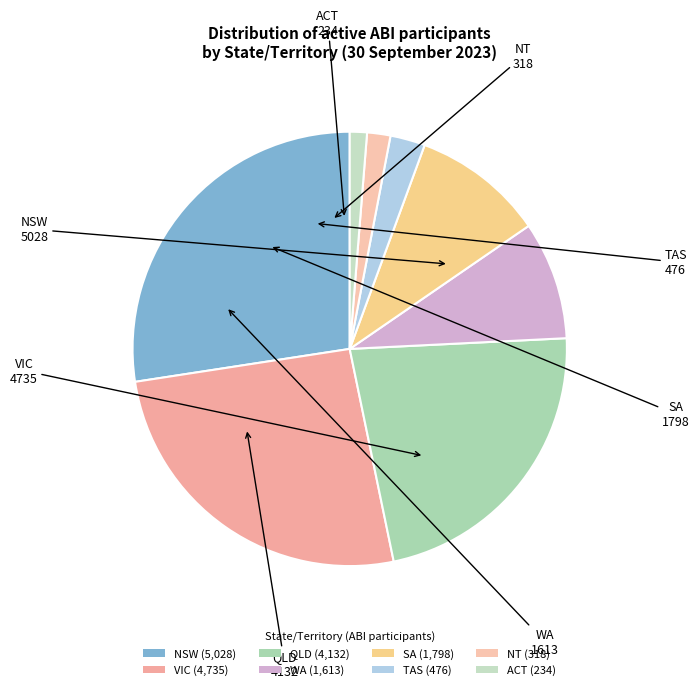

What is the ratio of the value at SA to the value at NT?

5.7